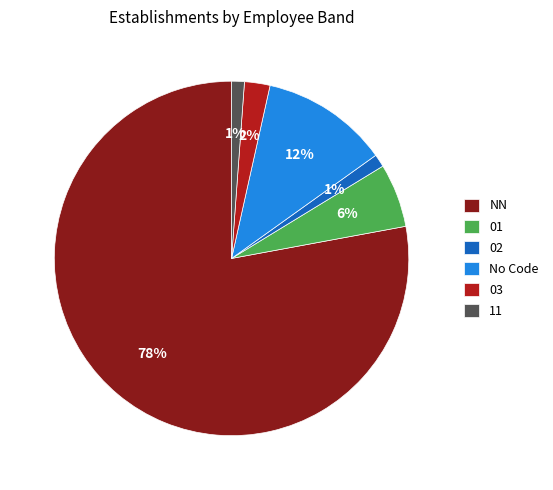

Is there a majority slice in this chart?

Yes